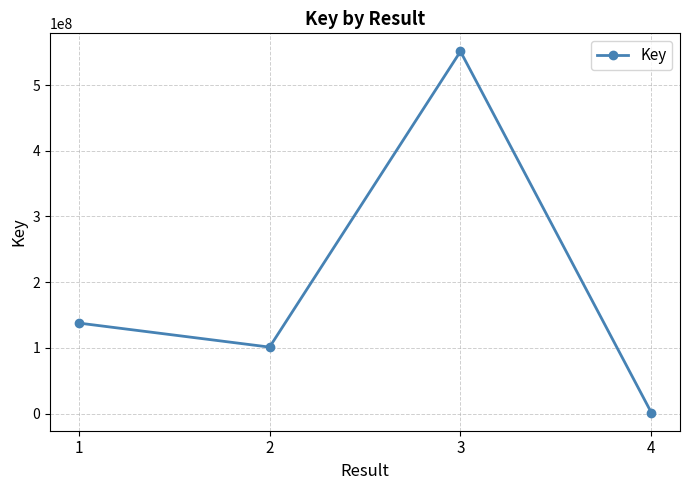

The value at 4 is 1345854. True or false?

True